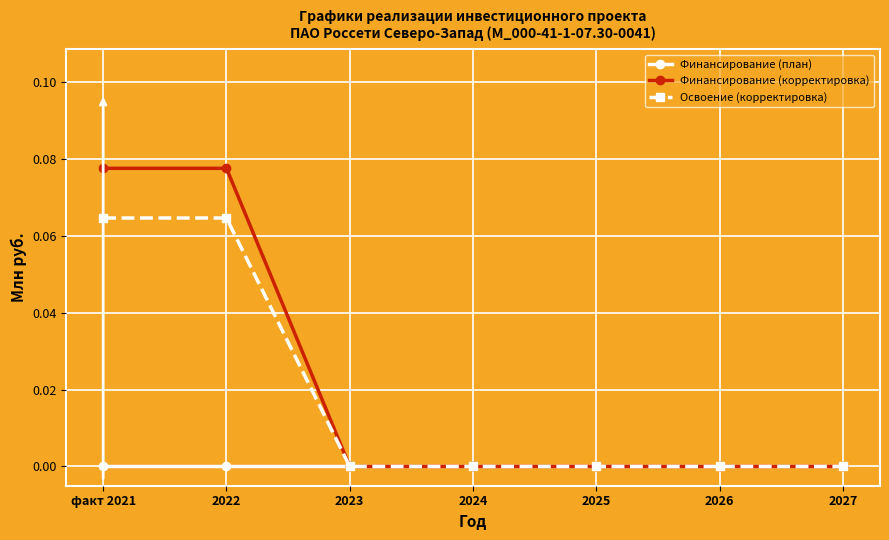

How many lines are shown in the chart?

3